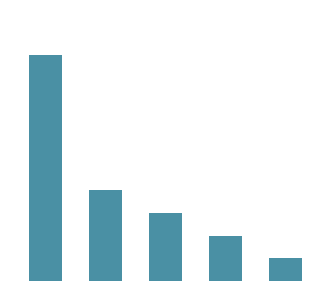

What is the sum of all values?

20